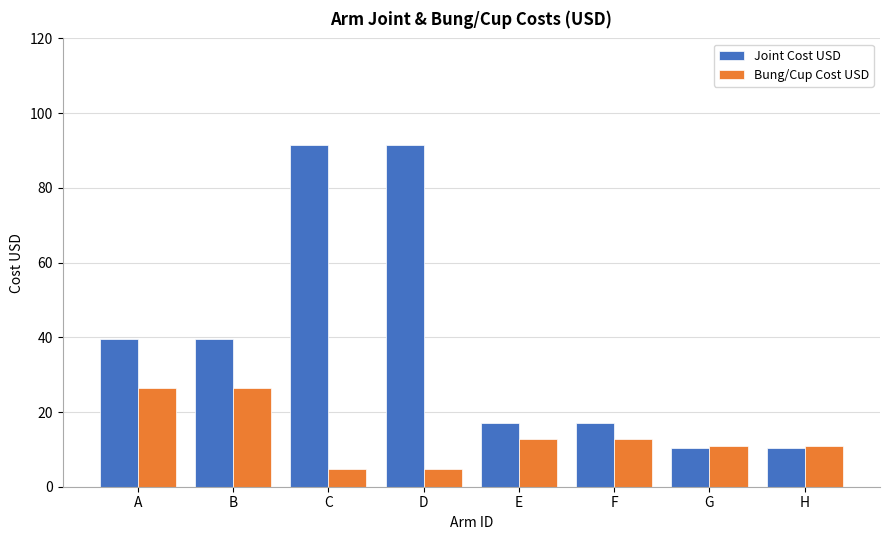

What is the greatest value displayed?

91.6